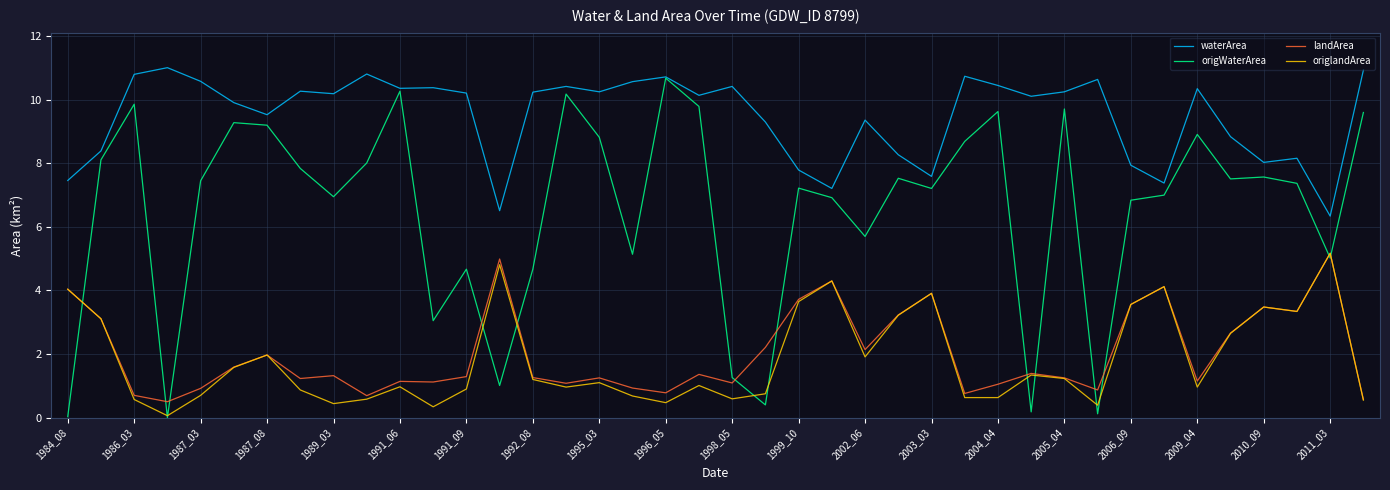

True or false: waterArea and origlandArea intersect in this chart.

False